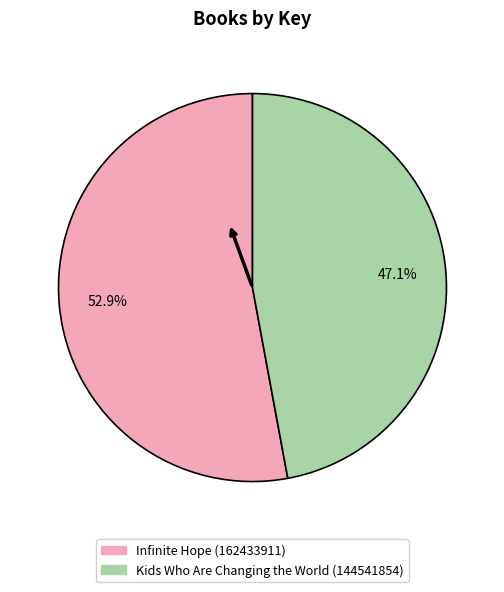

Rank the categories by value from lowest to highest.

Kids Who Are Changing the World, Infinite Hope